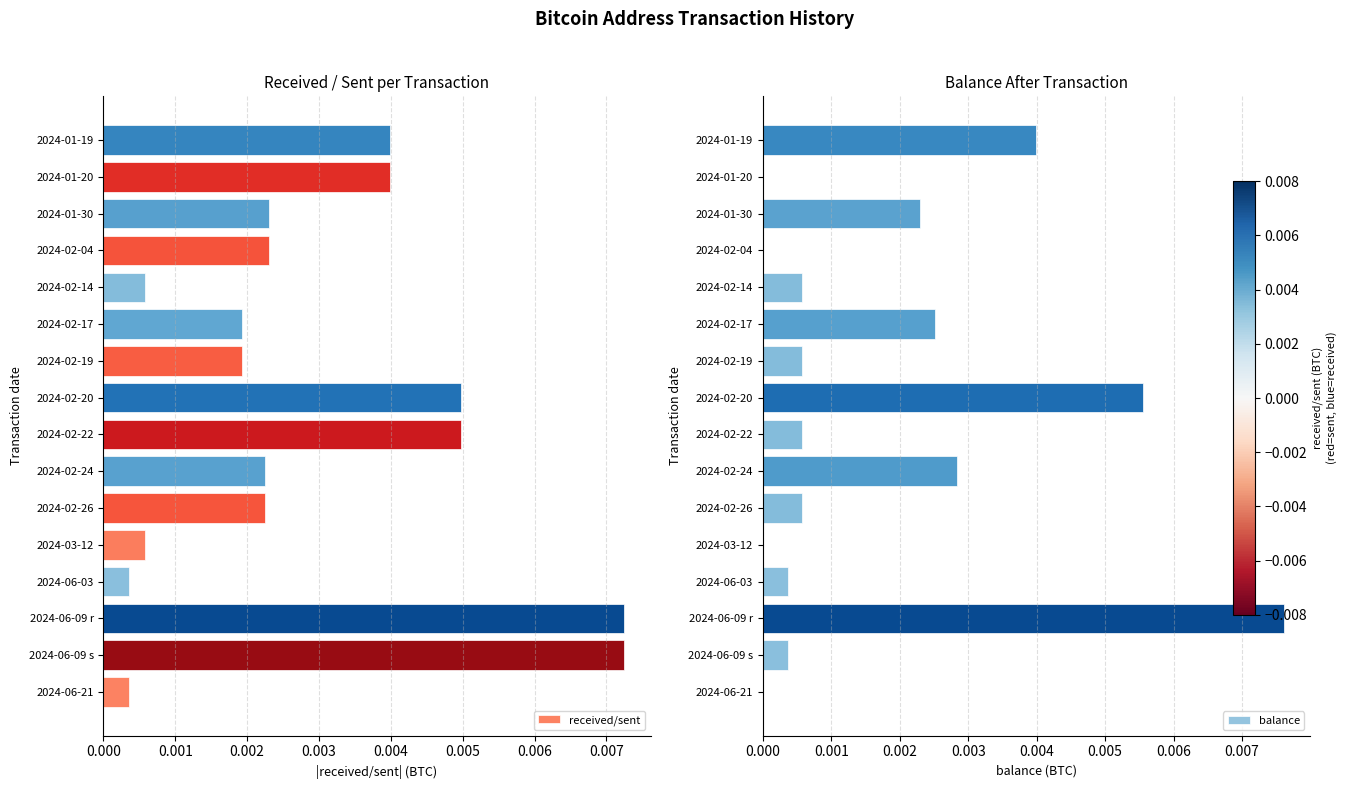

Is it true that received/sent equals 0.0 at 2024-01-20?

False